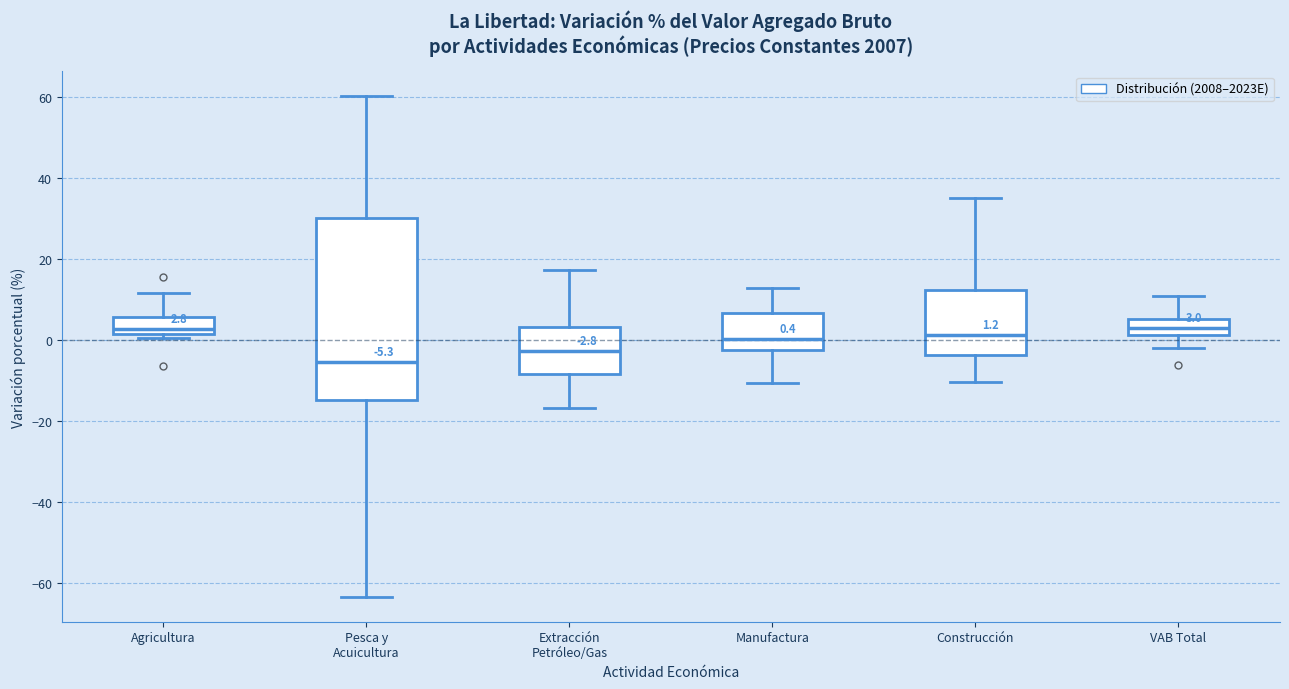

Which box has the lowest median line?

Pesca y Acuicultura